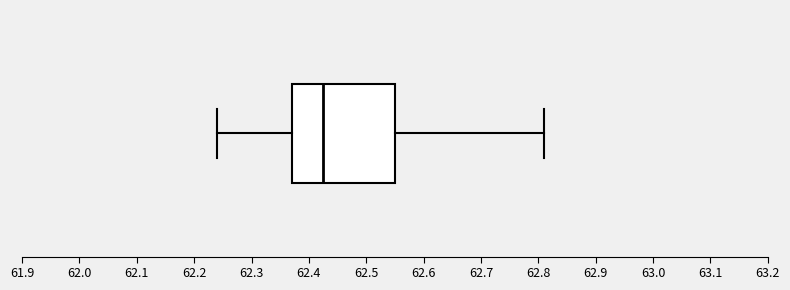

Read this box plot against the x-axis: the position of the median line, the range covered by the box, and the ends of both whiskers. The values are not printed on the chart, so give them approximately, as read against the axis.

median 62.43, box 62.37 to 62.55, whiskers 62.24 to 62.81